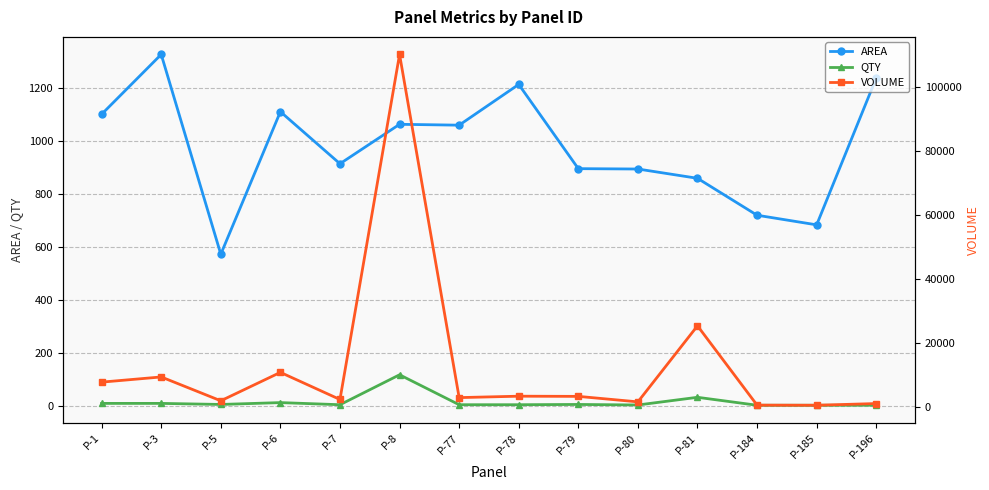

At which category is the sum across all series the highest?

P-8